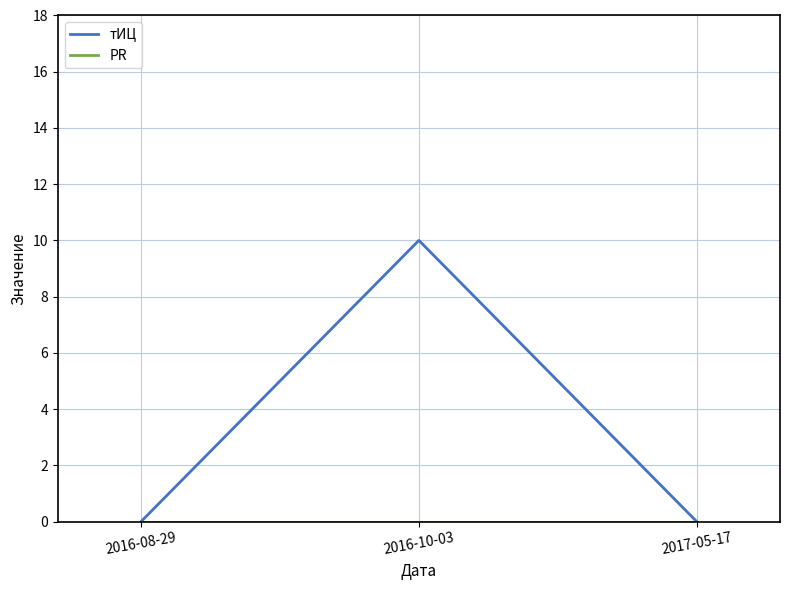

How many тИЦ values are between 0 and 10?

3